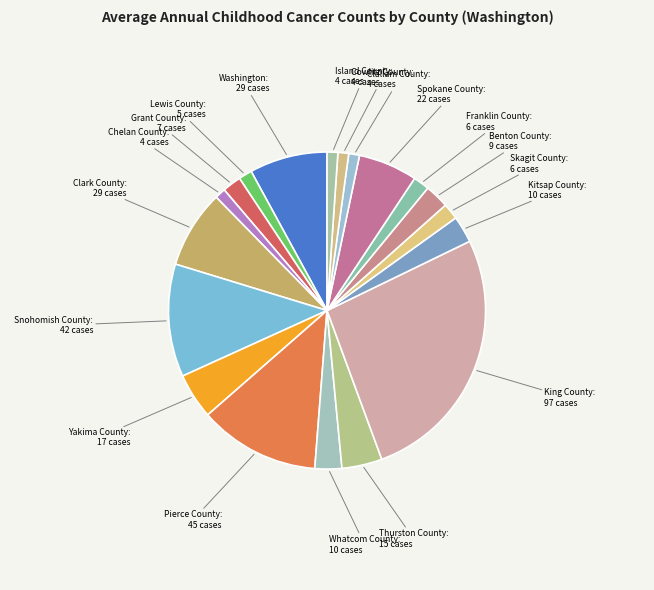

How many segments does this pie chart have?

19